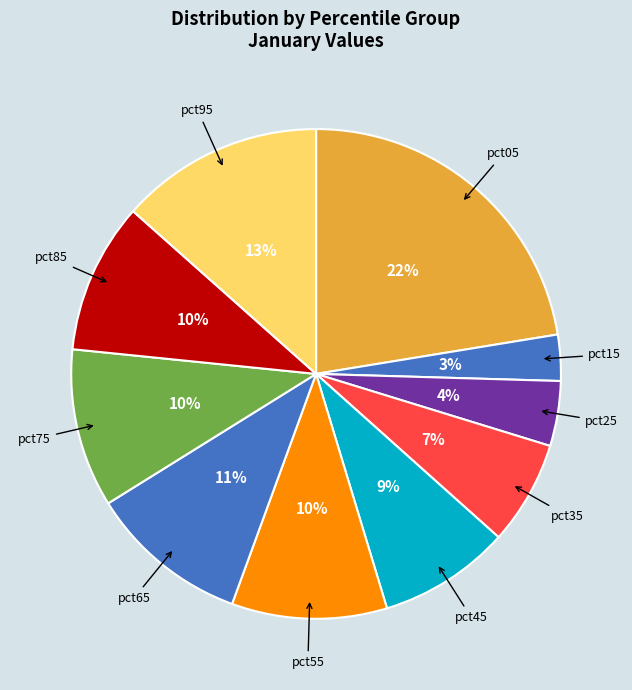

Between pct25 and pct55, which is larger?

pct55